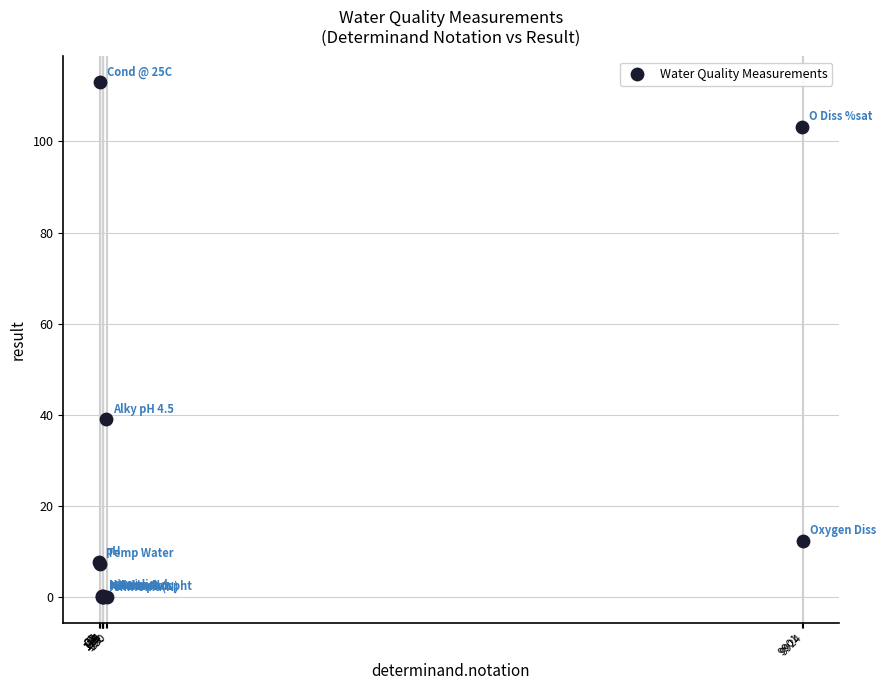

What Y value in the scatter plot is closest to 56?

39.0